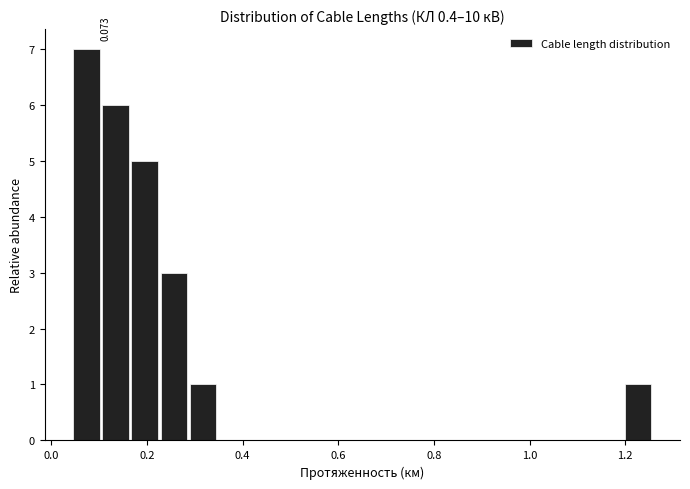

Read against the x-axis, roughly where is the centre of the tallest bar?

0.08